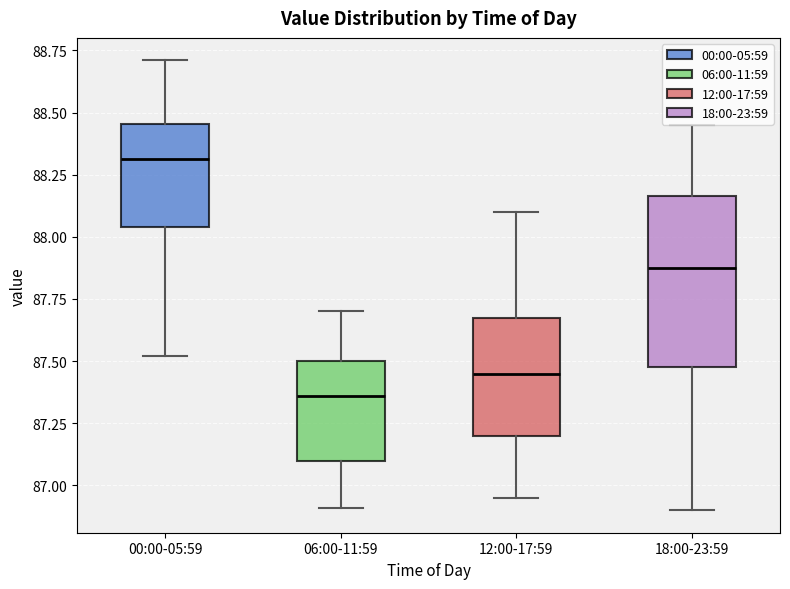

Reading left to right, read every box against the y-axis: the position of its median line, the range the box covers, and the ends of its whiskers. The values are not printed on the chart, so give them approximately, as read against the axis.

00:00-05:59: median 88.30, box 88.05 to 88.45, whiskers 87.50 to 88.70
06:00-11:59: median 87.35, box 87.10 to 87.50, whiskers 86.90 to 87.70
12:00-17:59: median 87.45, box 87.20 to 87.70, whiskers 86.95 to 88.10
18:00-23:59: median 87.90, box 87.50 to 88.15, whiskers 86.90 to 88.45